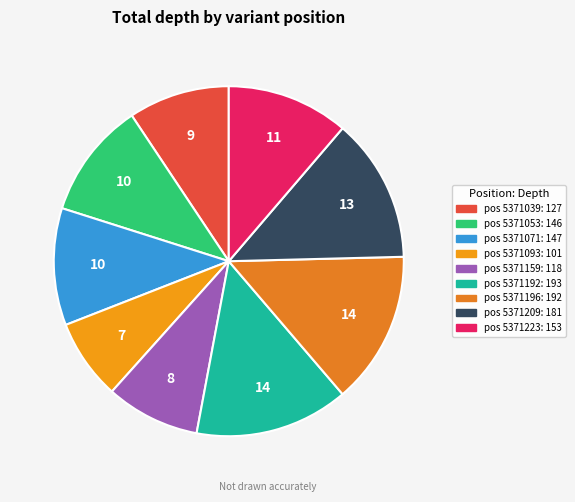

How many slices are in this pie chart?

9